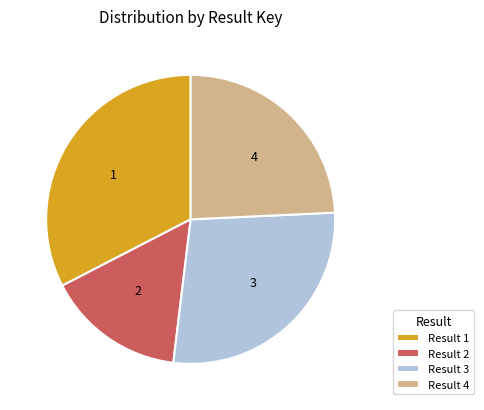

True or false: 3 accounts for 13% of the total.

False